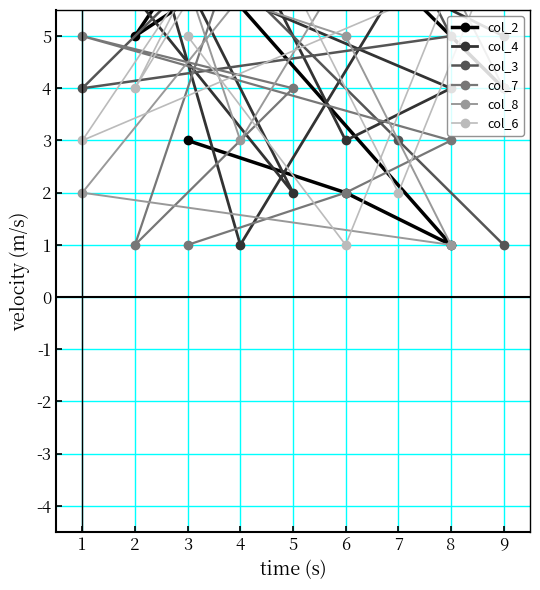

Which series changed the most between 6 and 2?

col_4